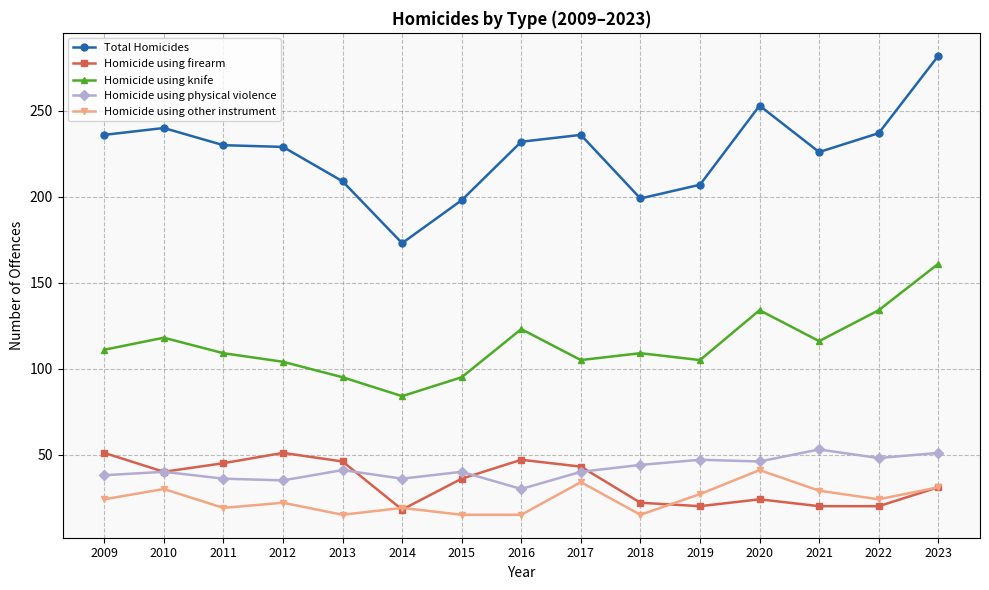

The Homicide using firearm series shows 34 at 2018. True or false?

False